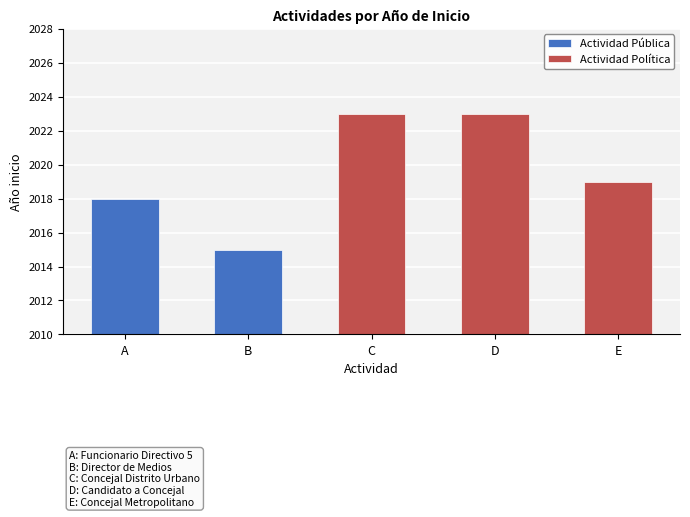

What position from the right is Funcionario Directivo 5?

5